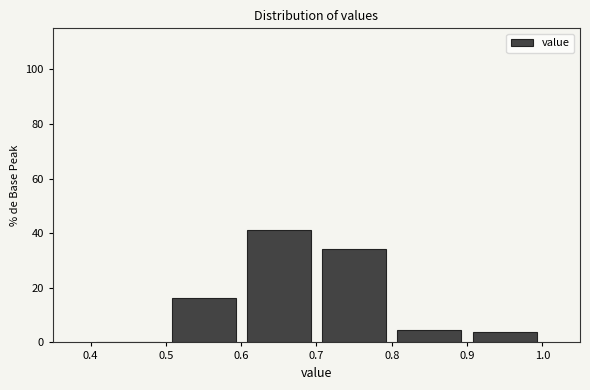

Reading left to right, list every bar in this chart as the range it spans on the x-axis followed by its height. The values are not printed on the chart, so give them approximately, as read against the axis.

0.4 to 0.5: 0
0.5 to 0.6: 16
0.6 to 0.7: 42
0.7 to 0.8: 34
0.8 to 0.9: 4
0.9 to 1.0: 4